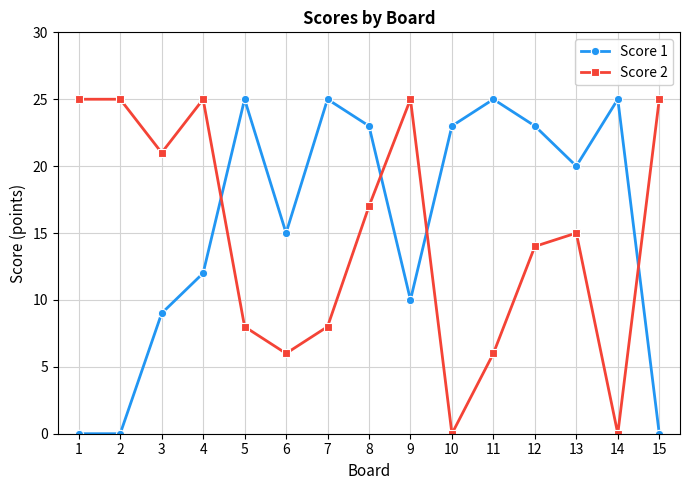

How many data points does each series have?

15